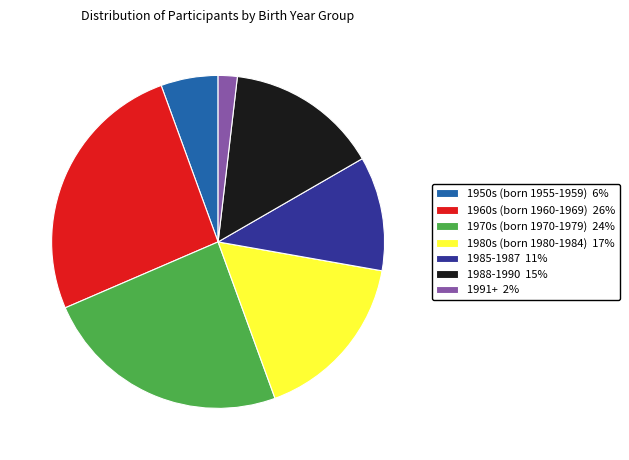

Is there any slice that represents more than half of the pie?

No